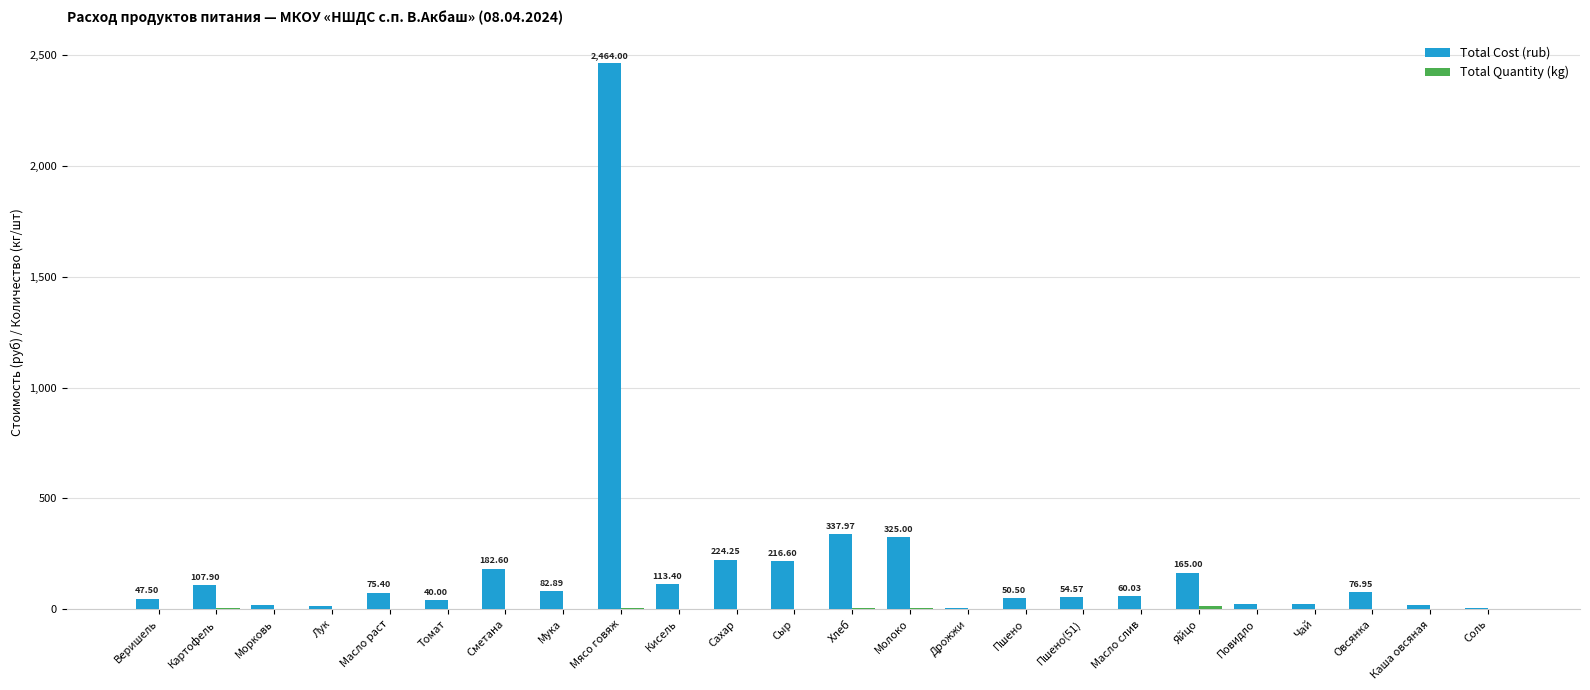

How many values in the Total Cost (rub) series exceed 75?

12